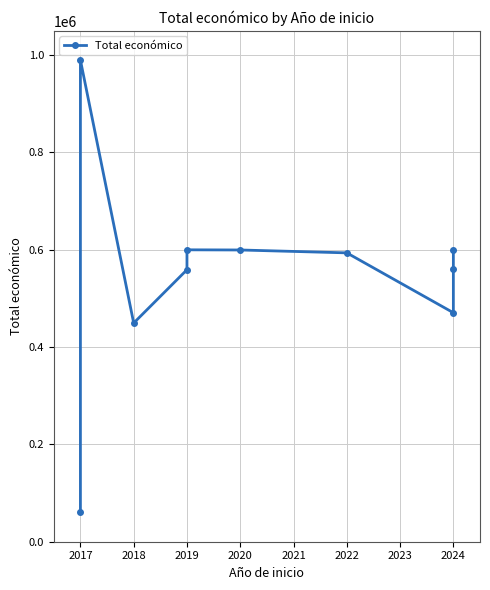

Is it true that the value at 2017 is 989973?

True